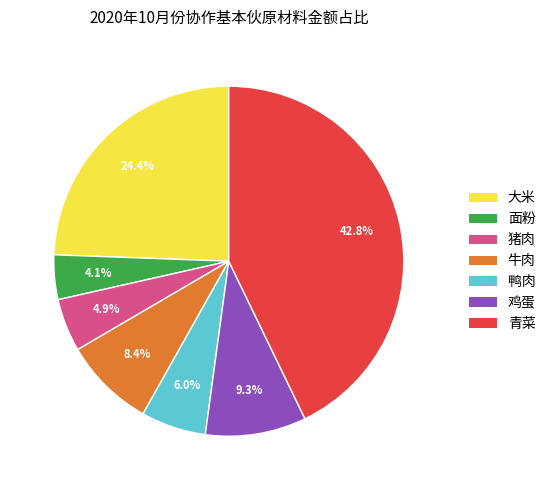

Rank the categories by value from lowest to highest.

面粉, 猪肉, 鸭肉, 牛肉, 鸡蛋, 大米, 青菜